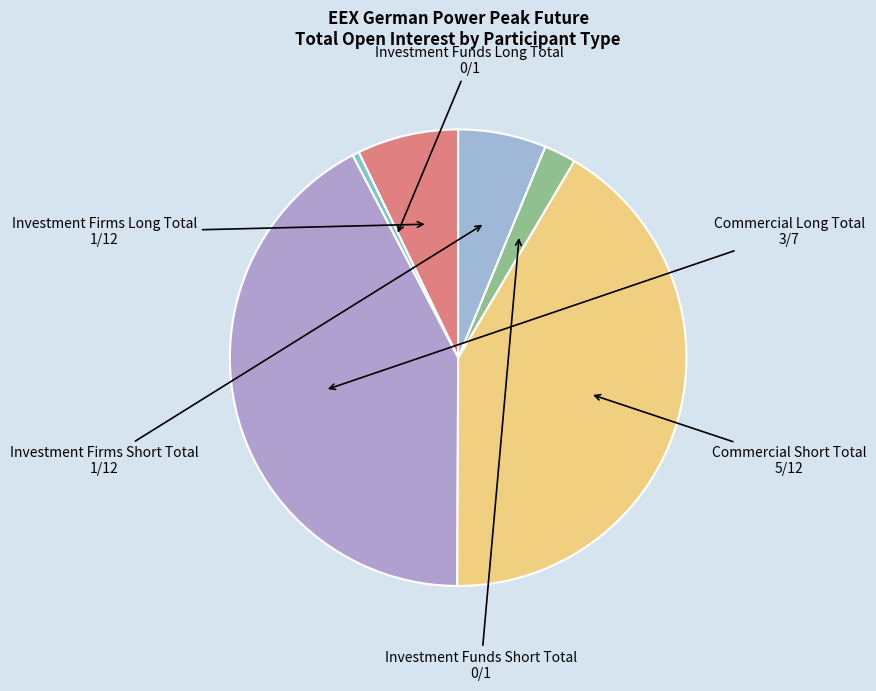

Does Investment Funds Short Total represent more than half of the total?

No